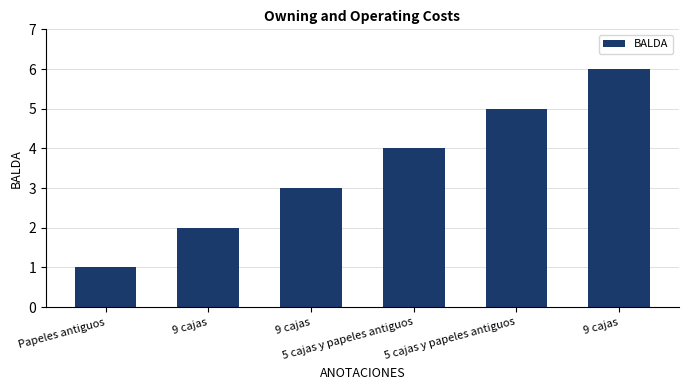

Reading right to left, transcribe all the data shown in this chart.

6	5	4	3	2	1